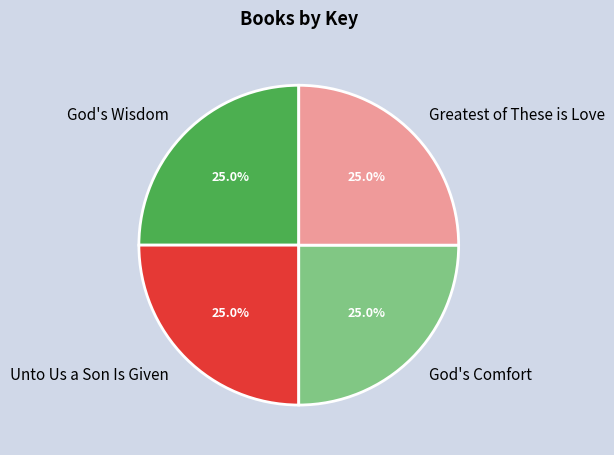

Does any single category account for the majority?

No